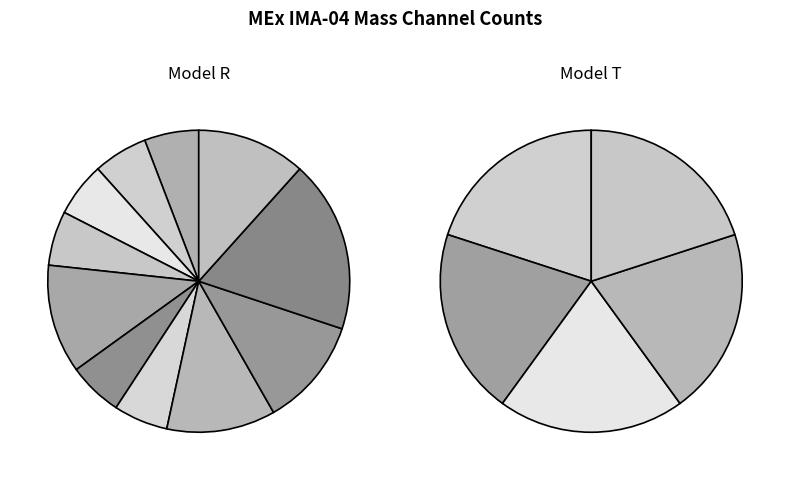

Does Mass Channel 6 account for over 50% of the chart?

No